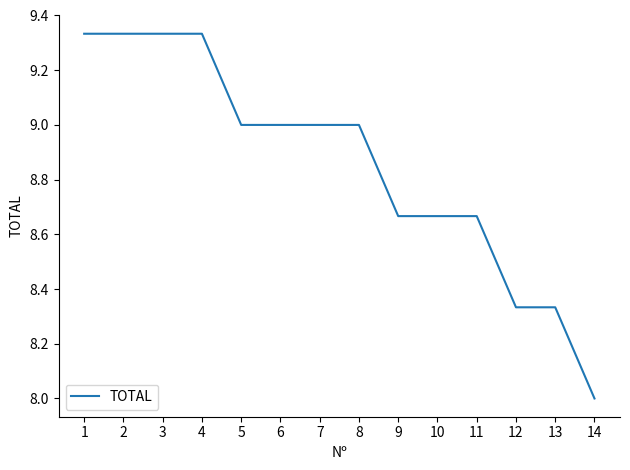

Approximately how many times larger is the value at 12 compared to 7?

0.9